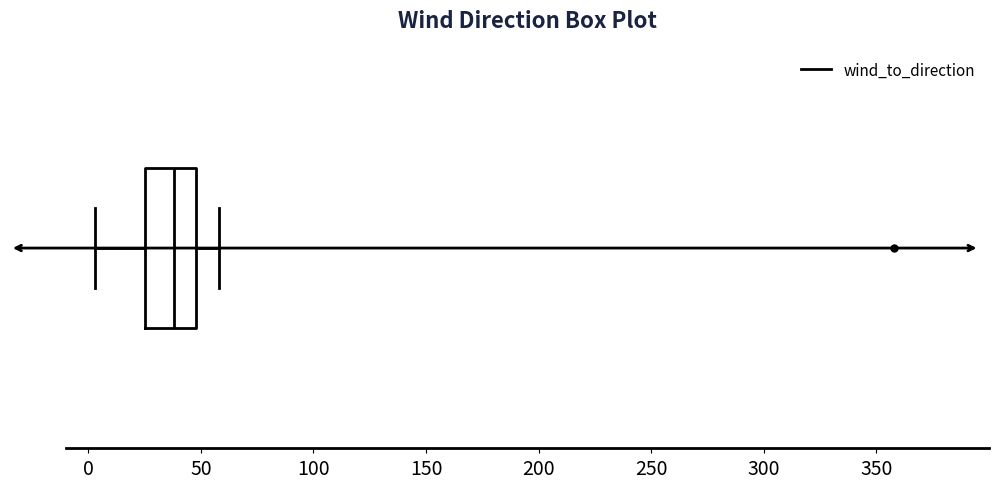

Read this box plot against the x-axis: the position of the median line, the range covered by the box, and the ends of both whiskers. The values are not printed on the chart, so give them approximately, as read against the axis.

median 40, box 25 to 50, whiskers 5 to 60